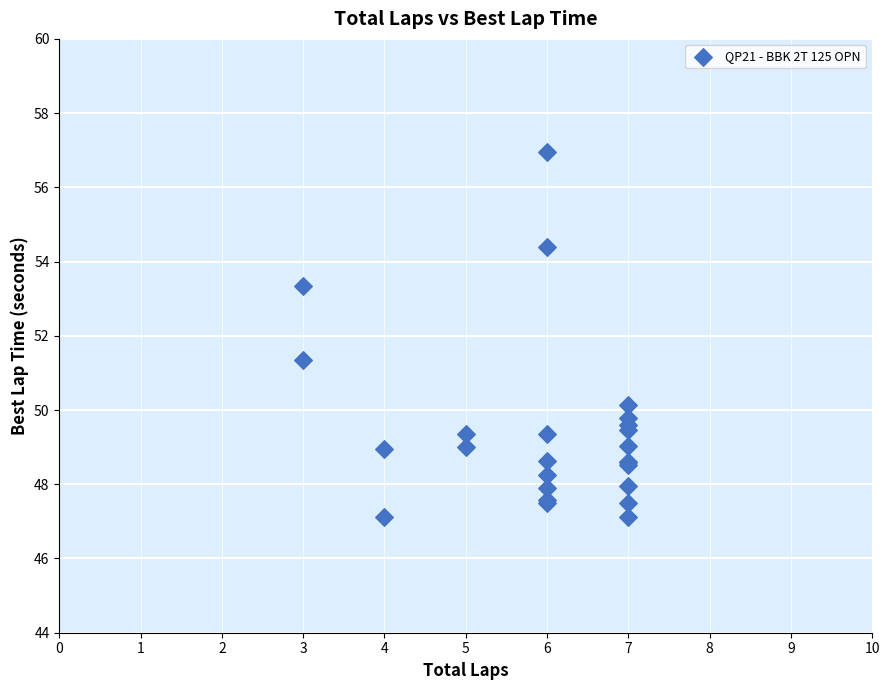

What Y value in the scatter plot is closest to 52?

51.4